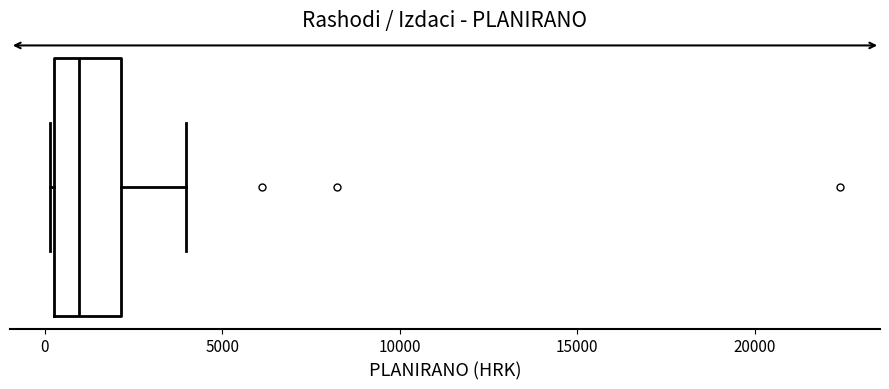

Where does the right whisker of the box end on the x-axis? The values are not printed on the chart, so give them approximately, as read against the axis.

4000